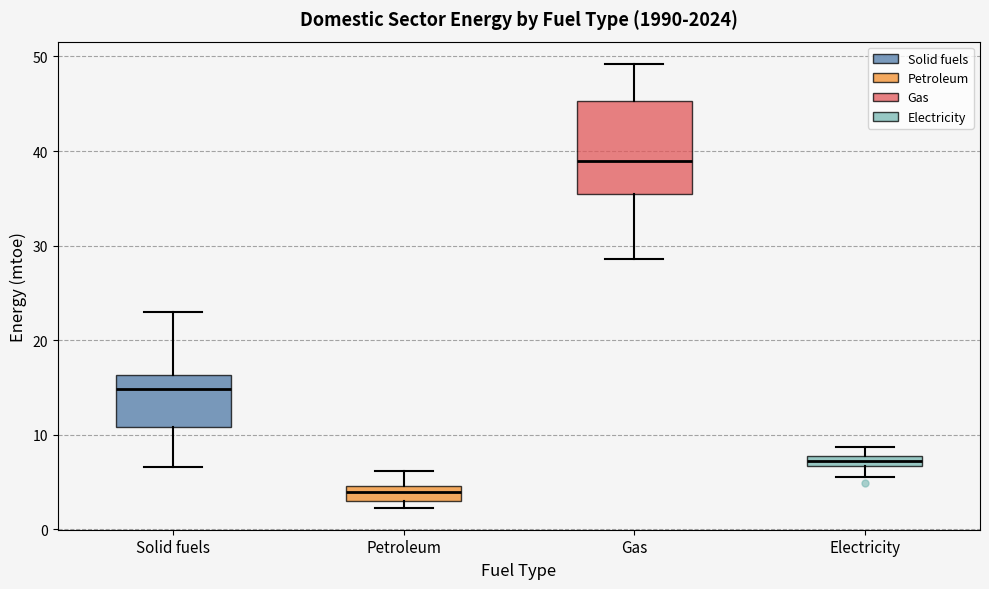

Which box is the tallest, from its lower edge to its upper edge?

Gas